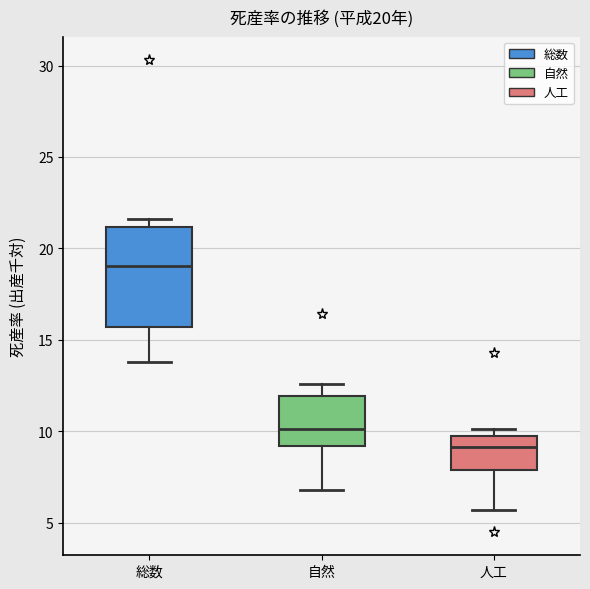

Which box is the tallest, from its lower edge to its upper edge?

総数